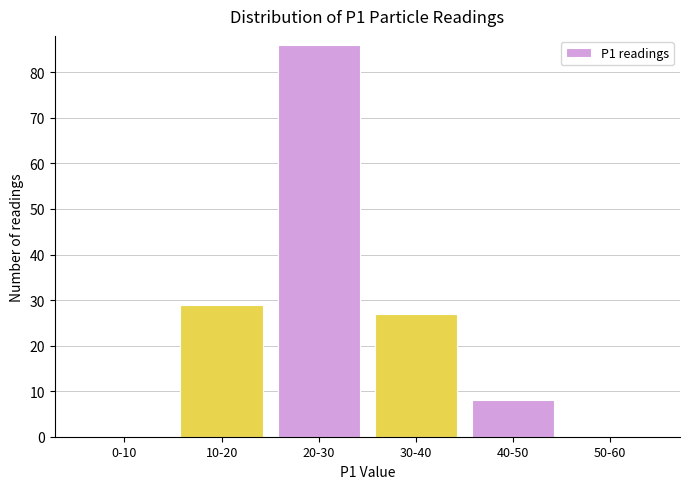

Reading right to left, what are all the values shown in this chart?

50-60=0	40-50=8	30-40=27	20-30=86	10-20=29	0-10=0